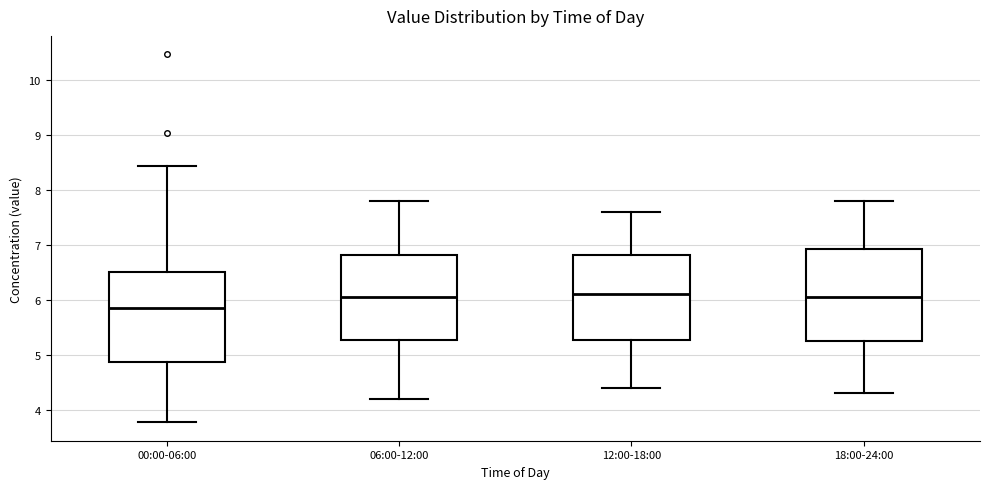

Where does the lower whisker of the box for 12:00-18:00 end on the y-axis? The values are not printed on the chart, so give them approximately, as read against the axis.

4.4